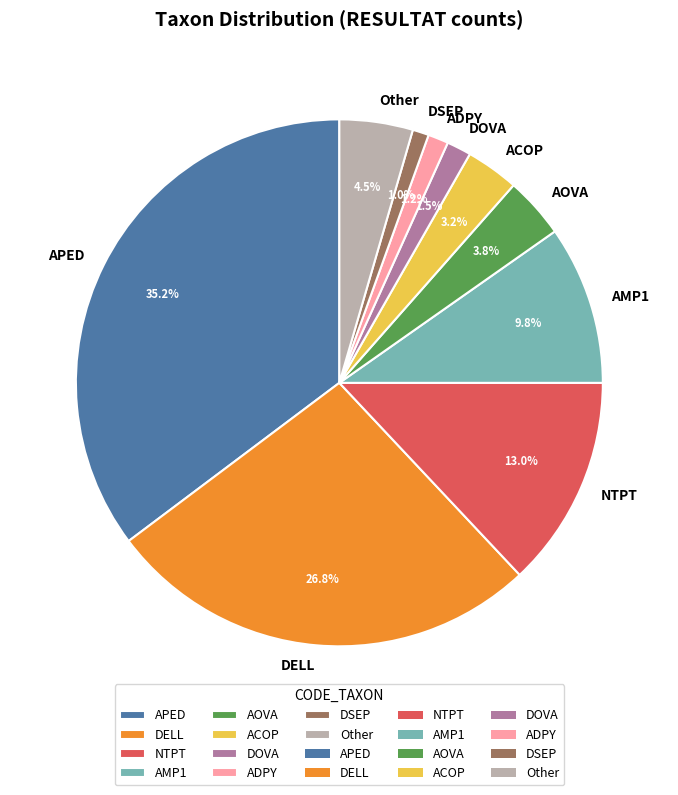

How much of the chart is everything except NTPT?

87.0%